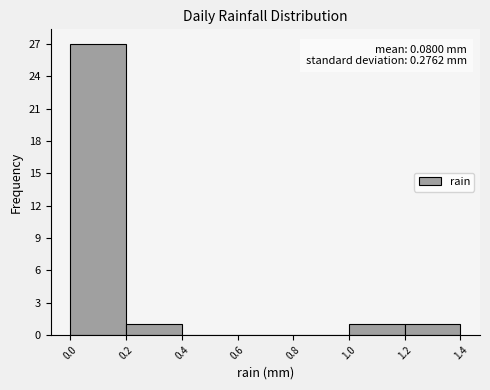

Which range on the x-axis has the tallest bar?

0.0 to 0.2